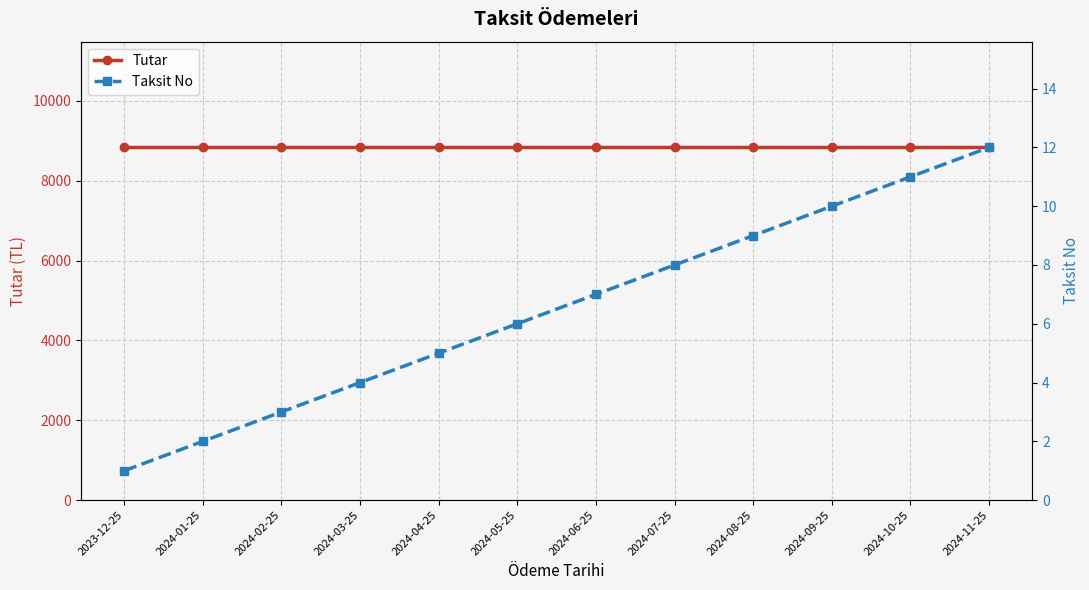

What is the smallest value displayed?

1.0